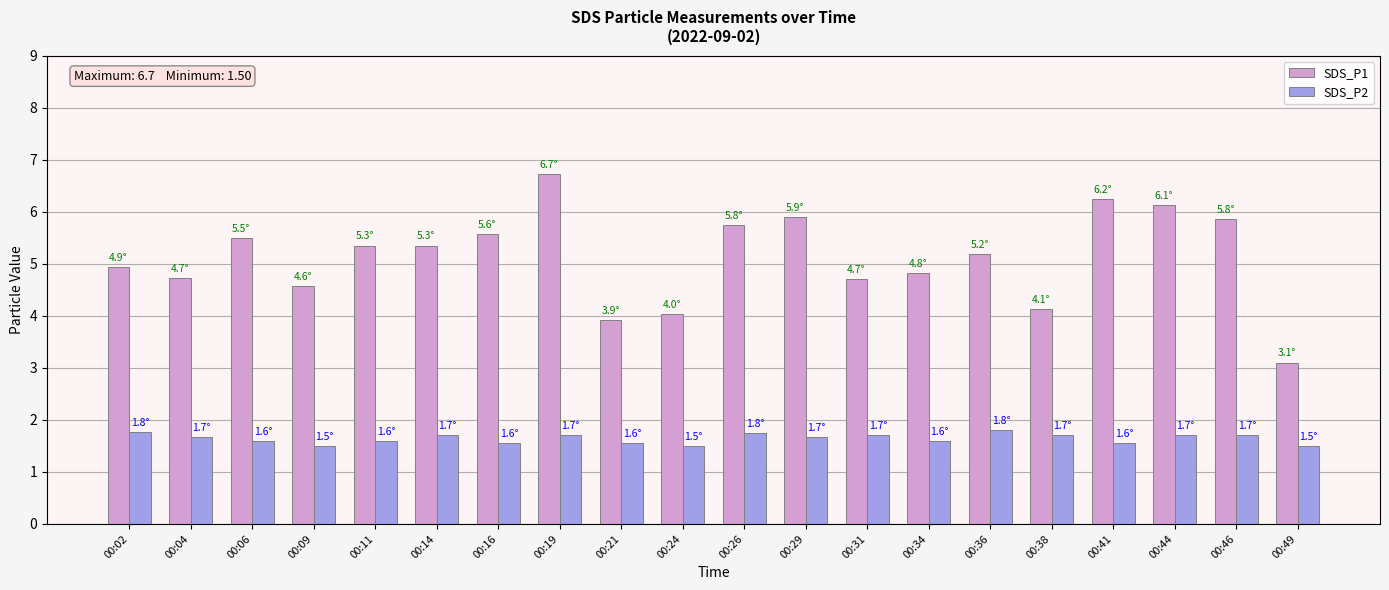

What is the value of the SDS_P2 bar at the 4th from the left?

1.5